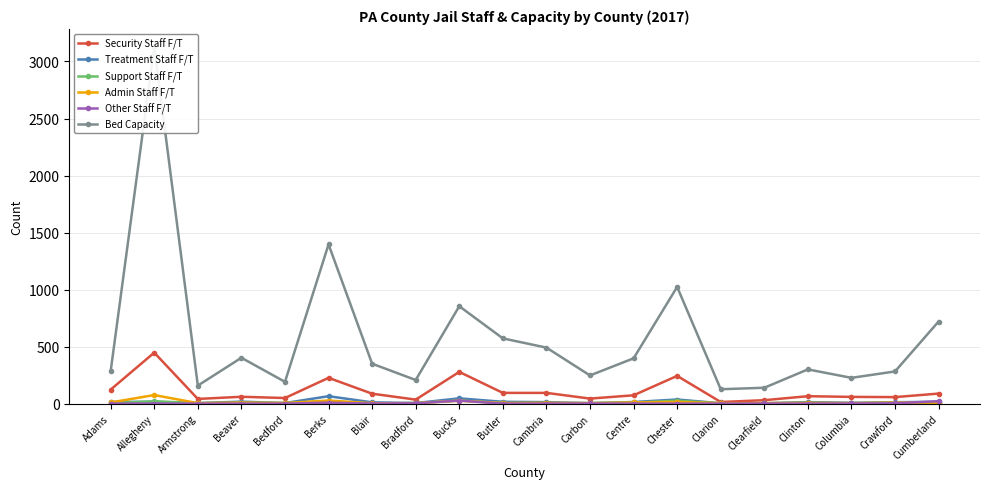

Which series has the widest spread of values?

Bed Capacity